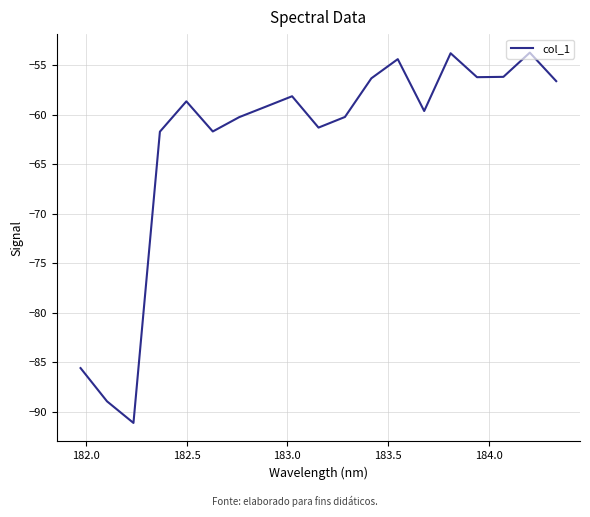

What is the maximum value shown in the chart?

-53.7